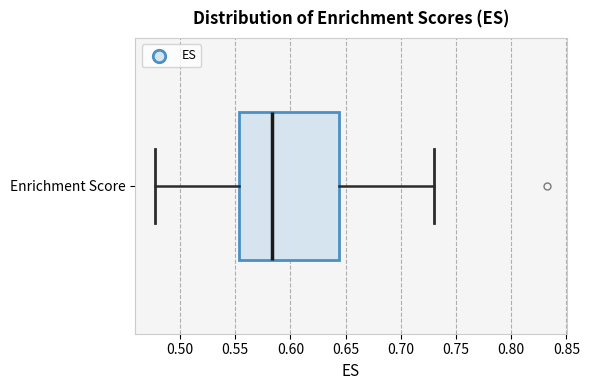

Where does the left whisker of the box for Enrichment Score end on the x-axis? The values are not printed on the chart, so give them approximately, as read against the axis.

0.475